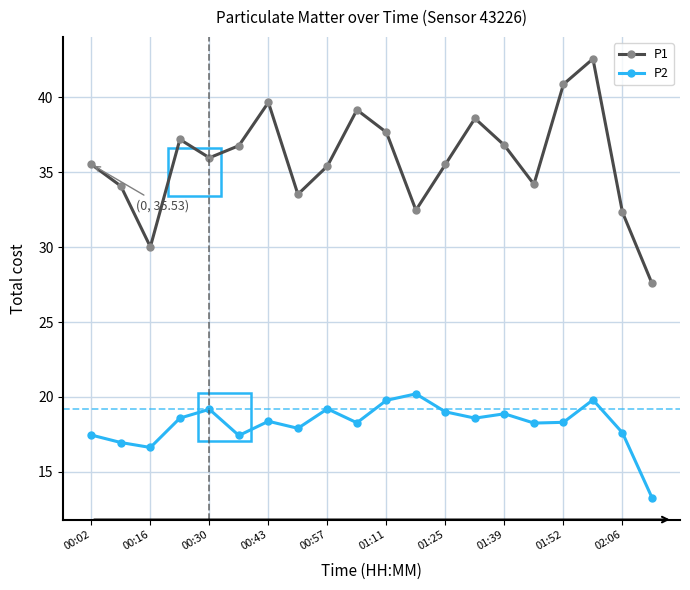

What is the value of the P1 point at the 19th from the left?

32.3